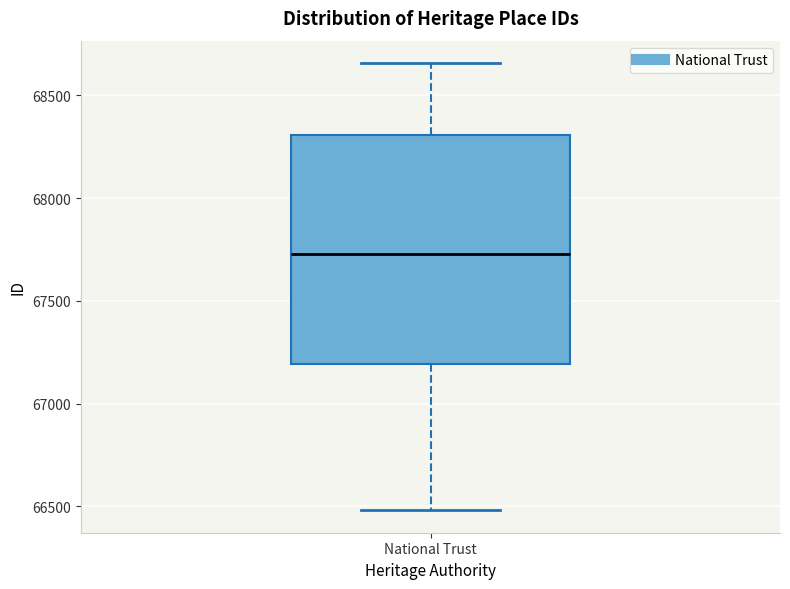

Read this box plot against the y-axis: the position of the median line, the range covered by the box, and the ends of both whiskers. The values are not printed on the chart, so give them approximately, as read against the axis.

median 67750, box 67200 to 68300, whiskers 66500 to 68650